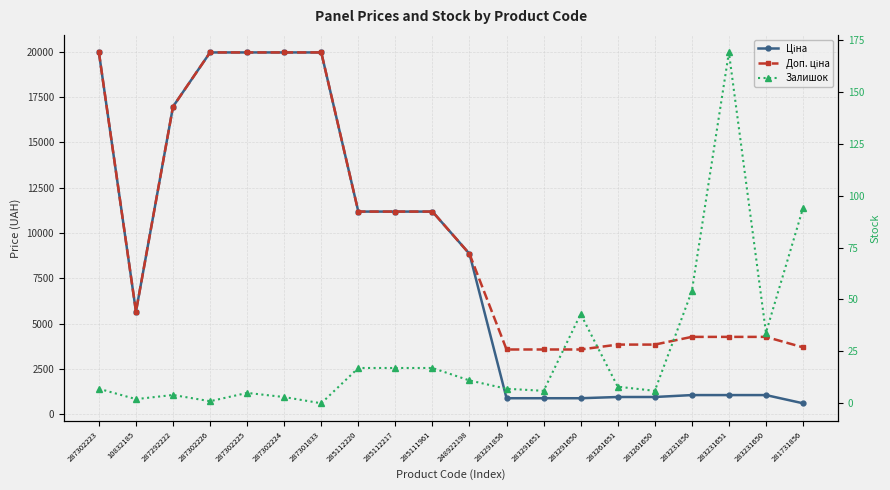

Between 287302224 and 281731856, which series saw the biggest shift?

Ціна